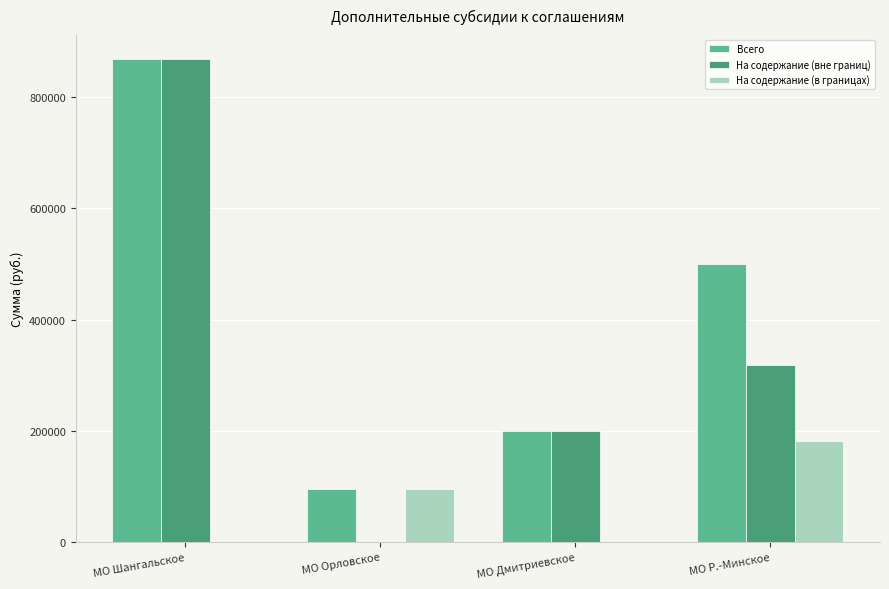

Are the bars horizontal?

No